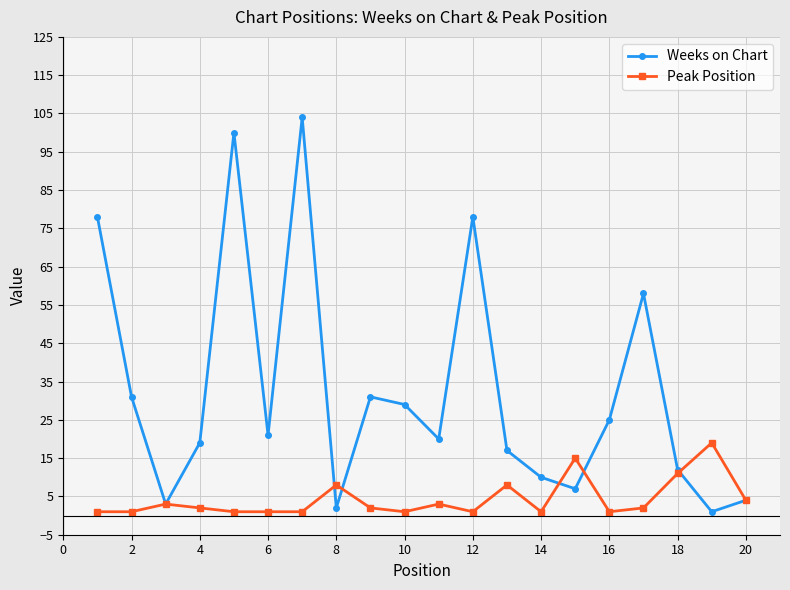

What is the difference between the maximum and minimum values in the Peak Position series?

18